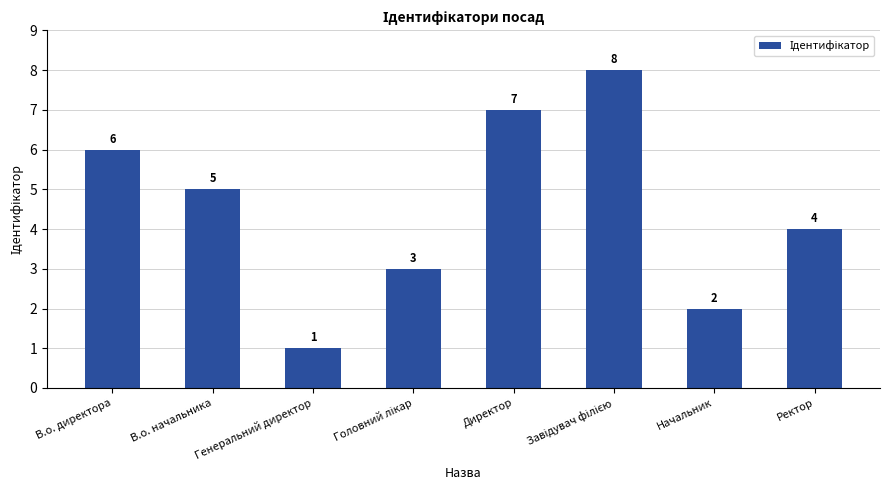

The value at Начальник is 3. True or false?

False